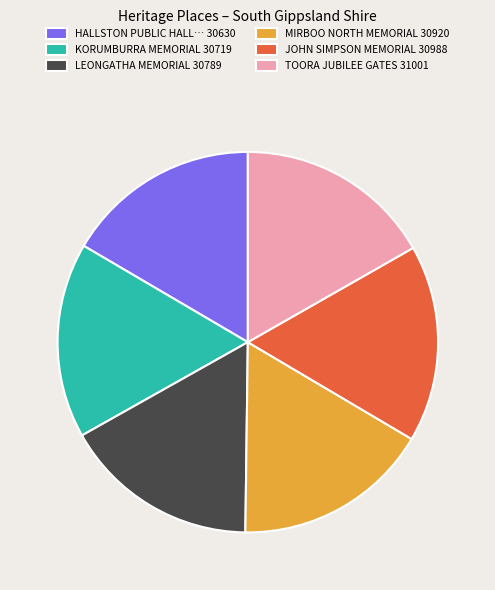

Does any single category account for the majority?

No